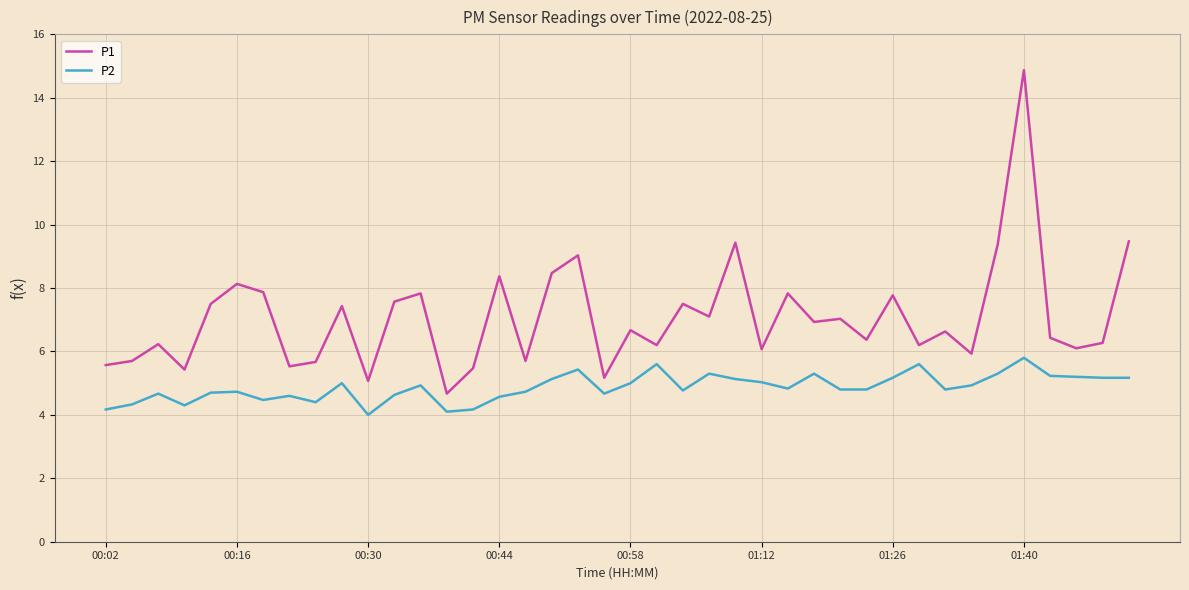

Rank the series by their maximum value, from lowest to highest.

P2, P1